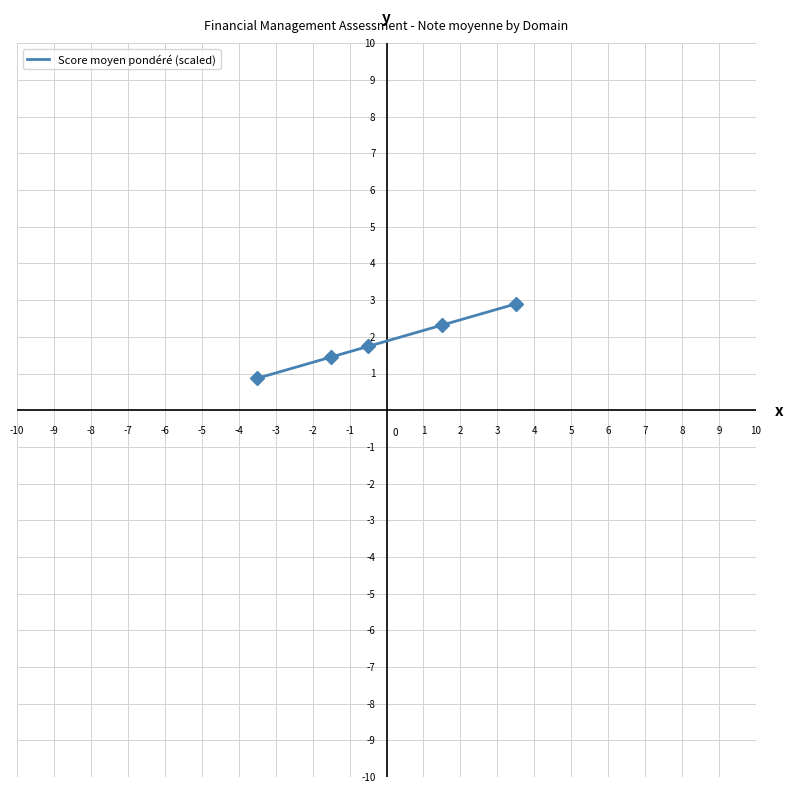

What is the maximum value shown in the chart?

2.9